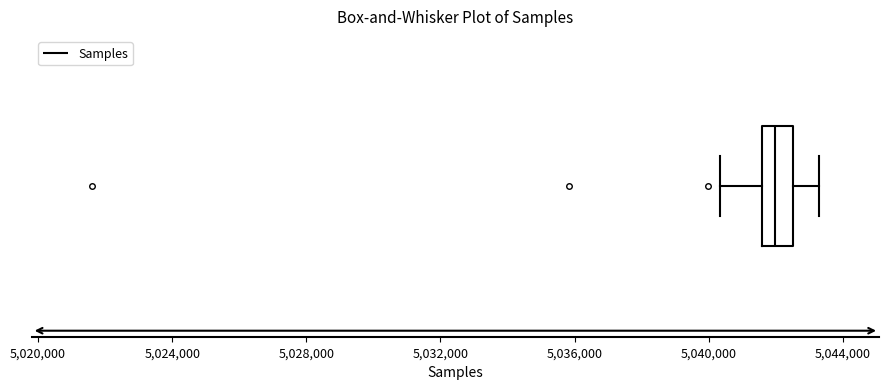

Read this box plot against the x-axis: the position of the median line, the range covered by the box, and the ends of both whiskers. The values are not printed on the chart, so give them approximately, as read against the axis.

median 5042000, box 5041500 to 5042500, whiskers 5040500 to 5043500